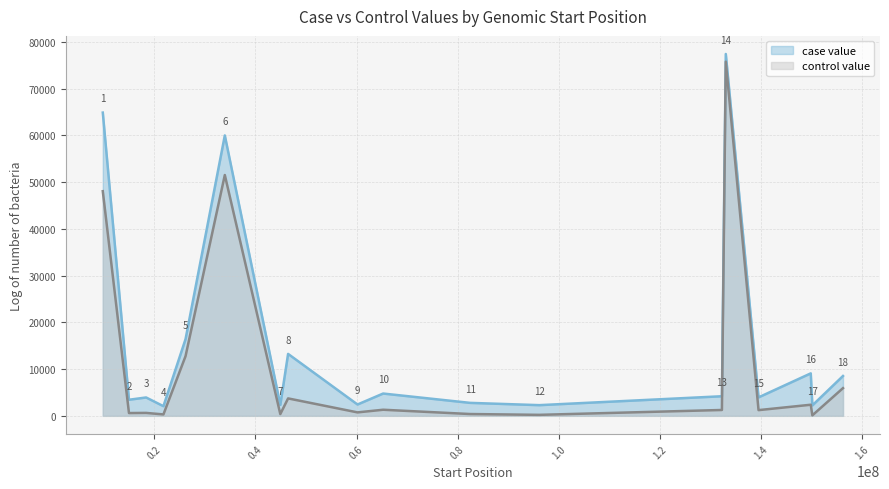

How many categories are shown in the chart?

18